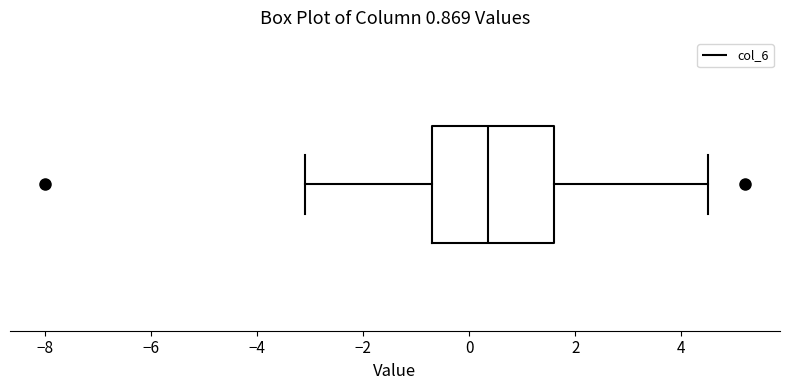

Where does the median line of the box sit on the x-axis? The values are not printed on the chart, so give them approximately, as read against the axis.

0.4